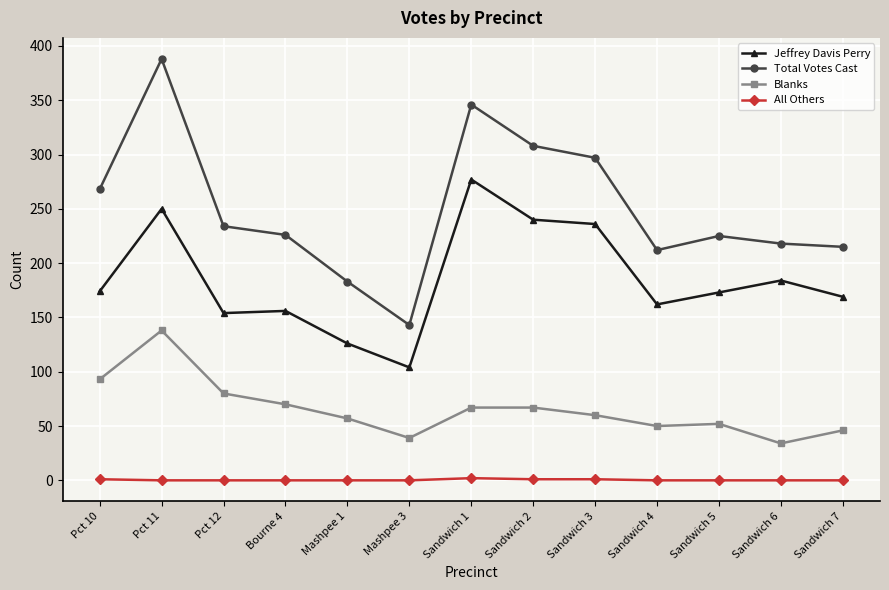

At how many categories does at least one series exceed 185?

11